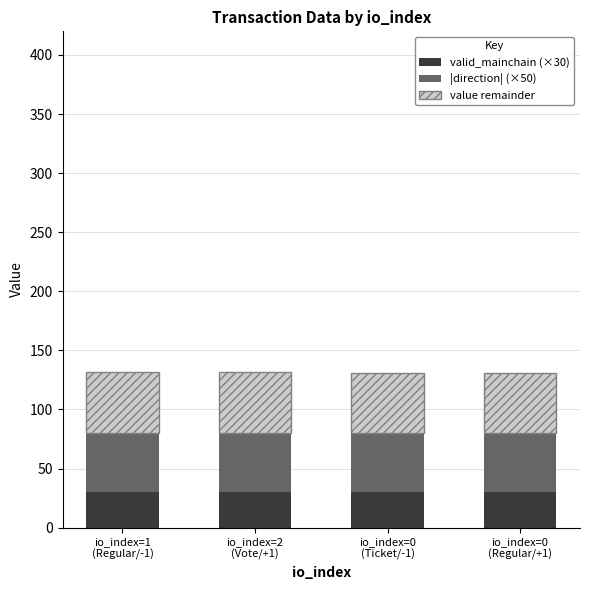

Does the chart contain stacked bars?

Yes